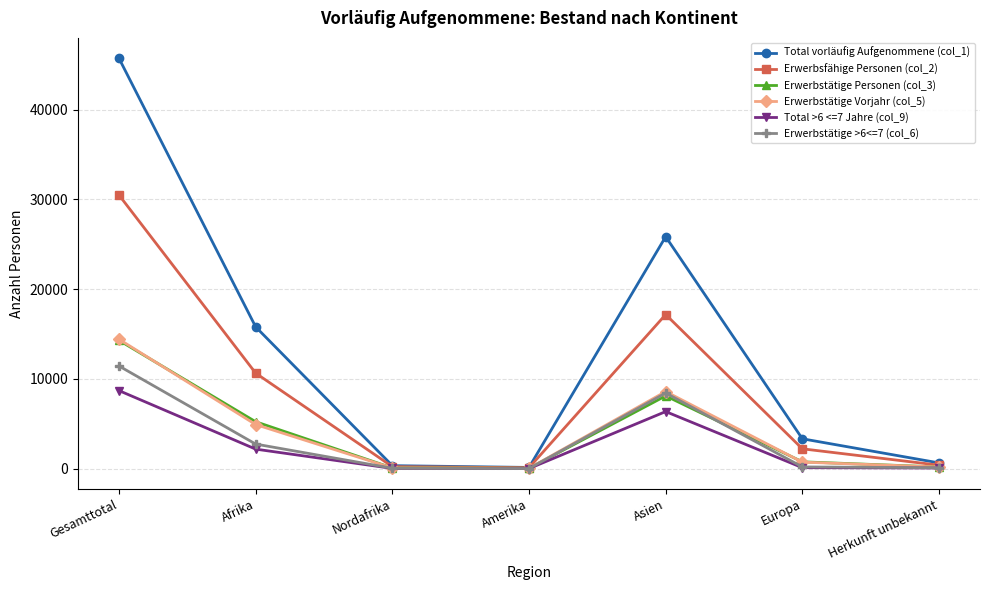

What is the maximum value shown in the chart?

45720